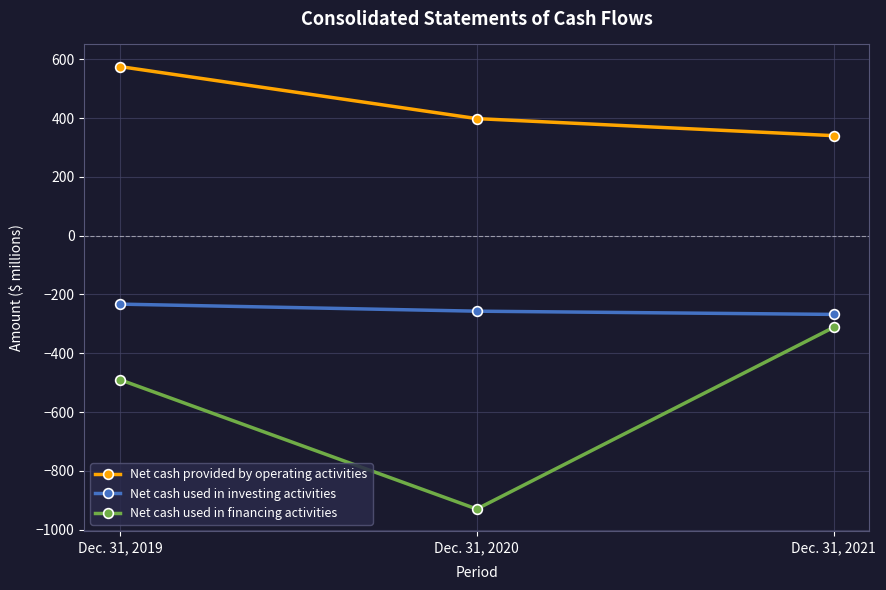

What is the difference between the Net cash used in investing activities values at Dec. 31, 2020 and Dec. 31, 2019?

24